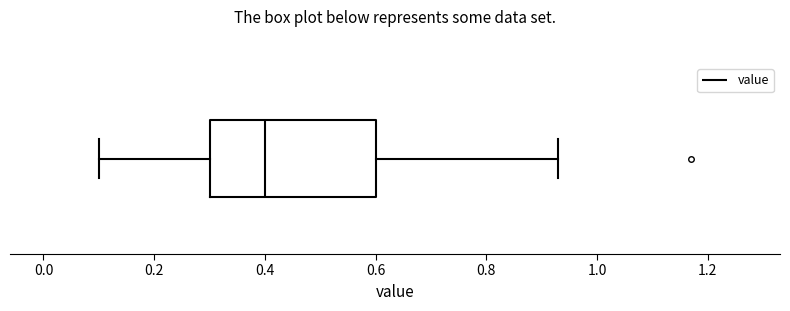

Transcribe this box plot: give where the median line is, the range the box spans, and where the two whiskers end, as read against the x-axis. The values are not printed on the chart, so give them approximately, as read against the axis.

median 0.40, box 0.30 to 0.60, whiskers 0.10 to 0.94